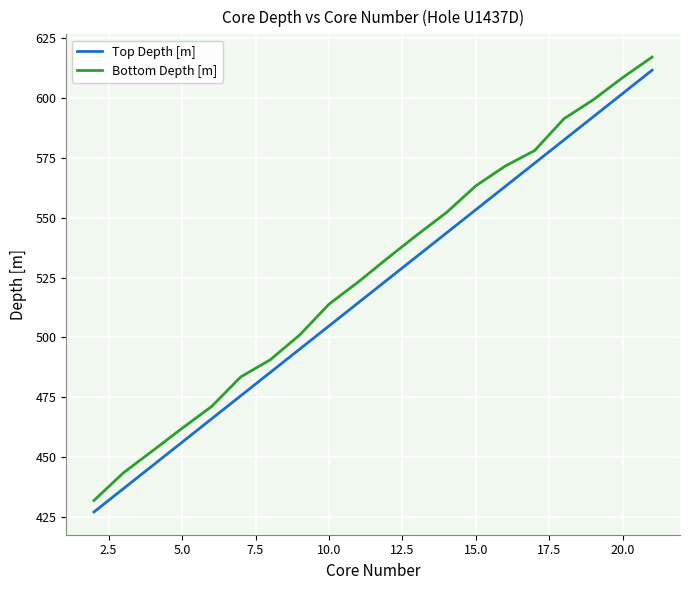

How many series are shown in this chart?

2